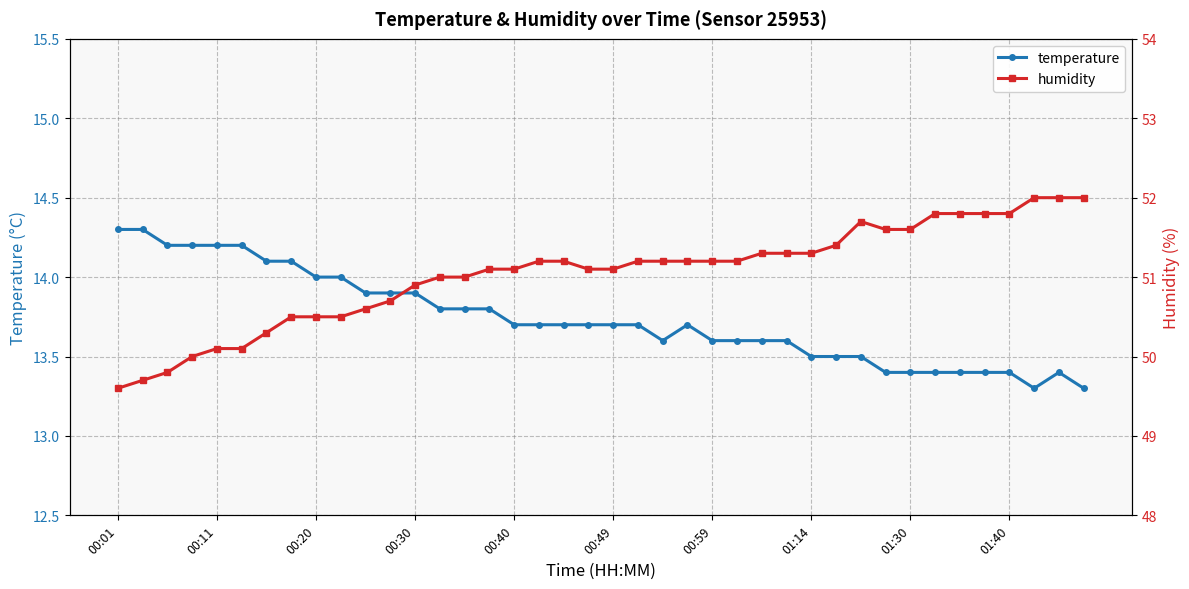

At which category is the sum across all series the highest?

38